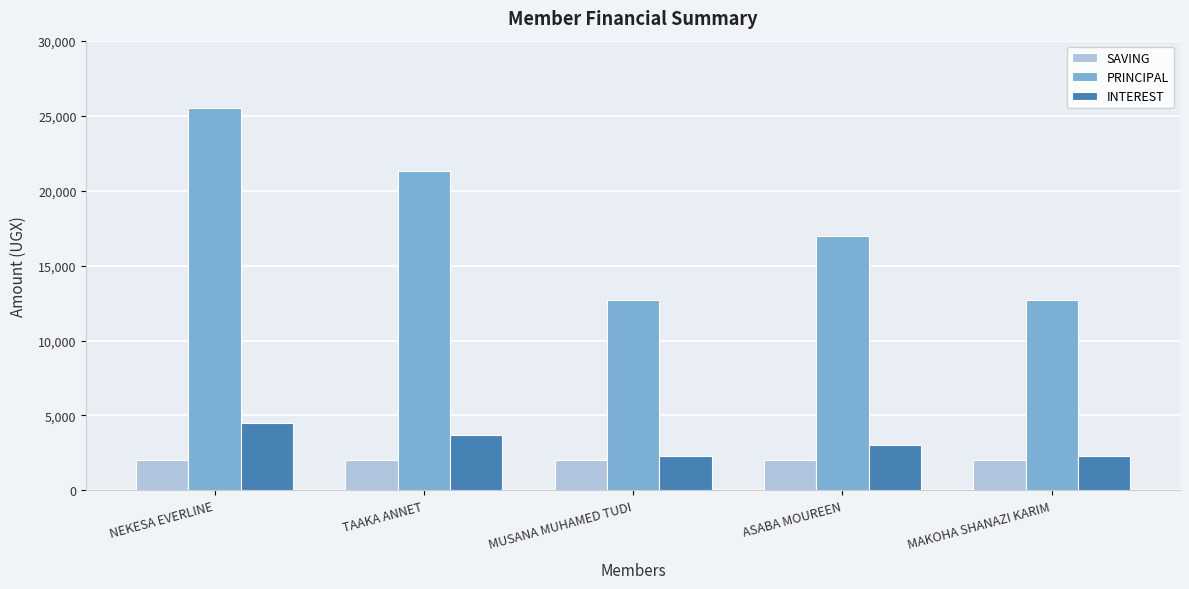

How many data points does each series have?

5